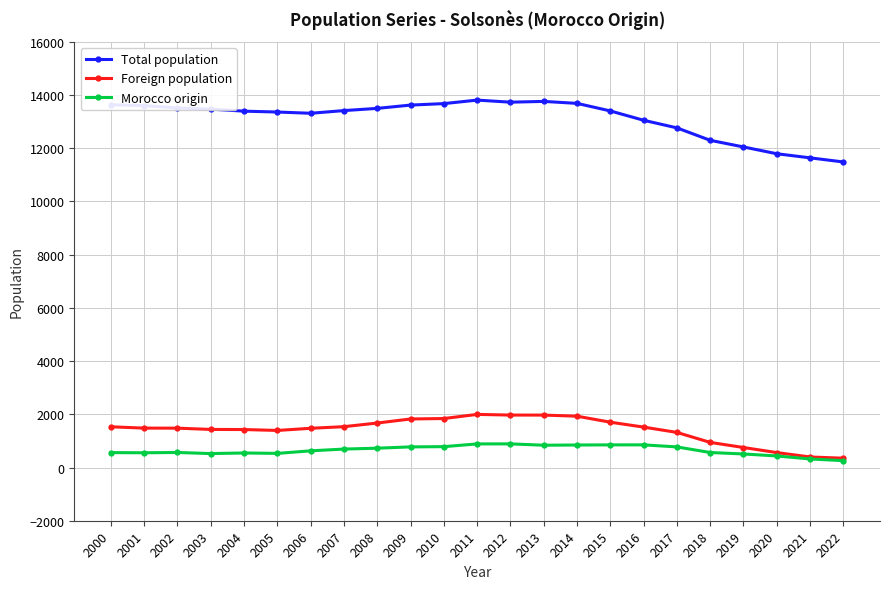

What is the value of the Foreign population point at the 1st from the left?

1530